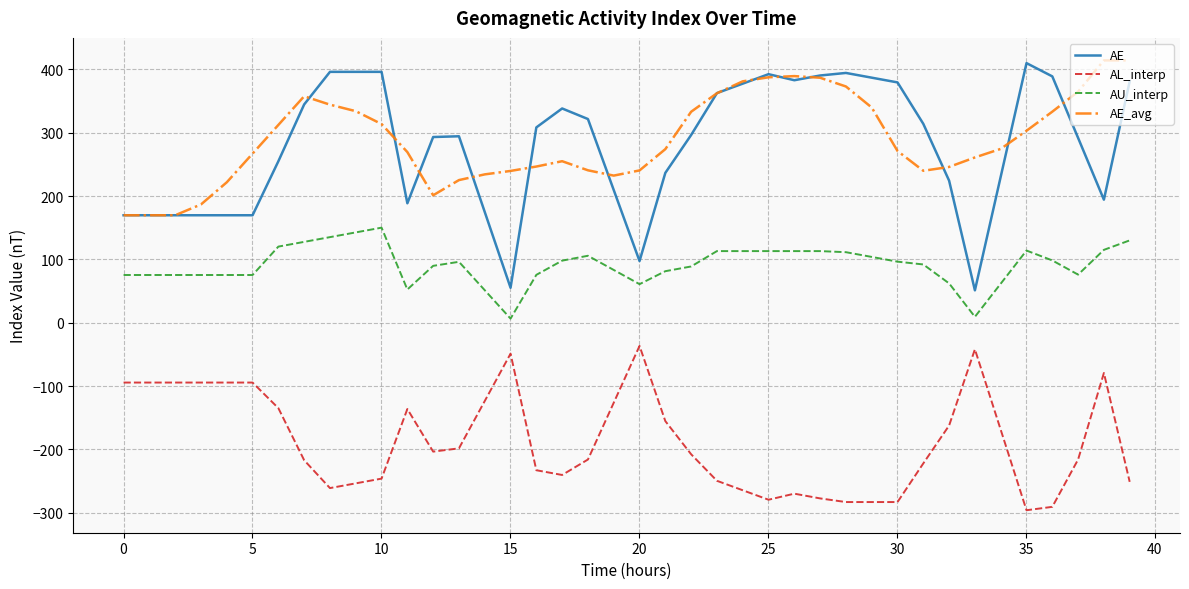

Which series has the widest spread of values?

AE